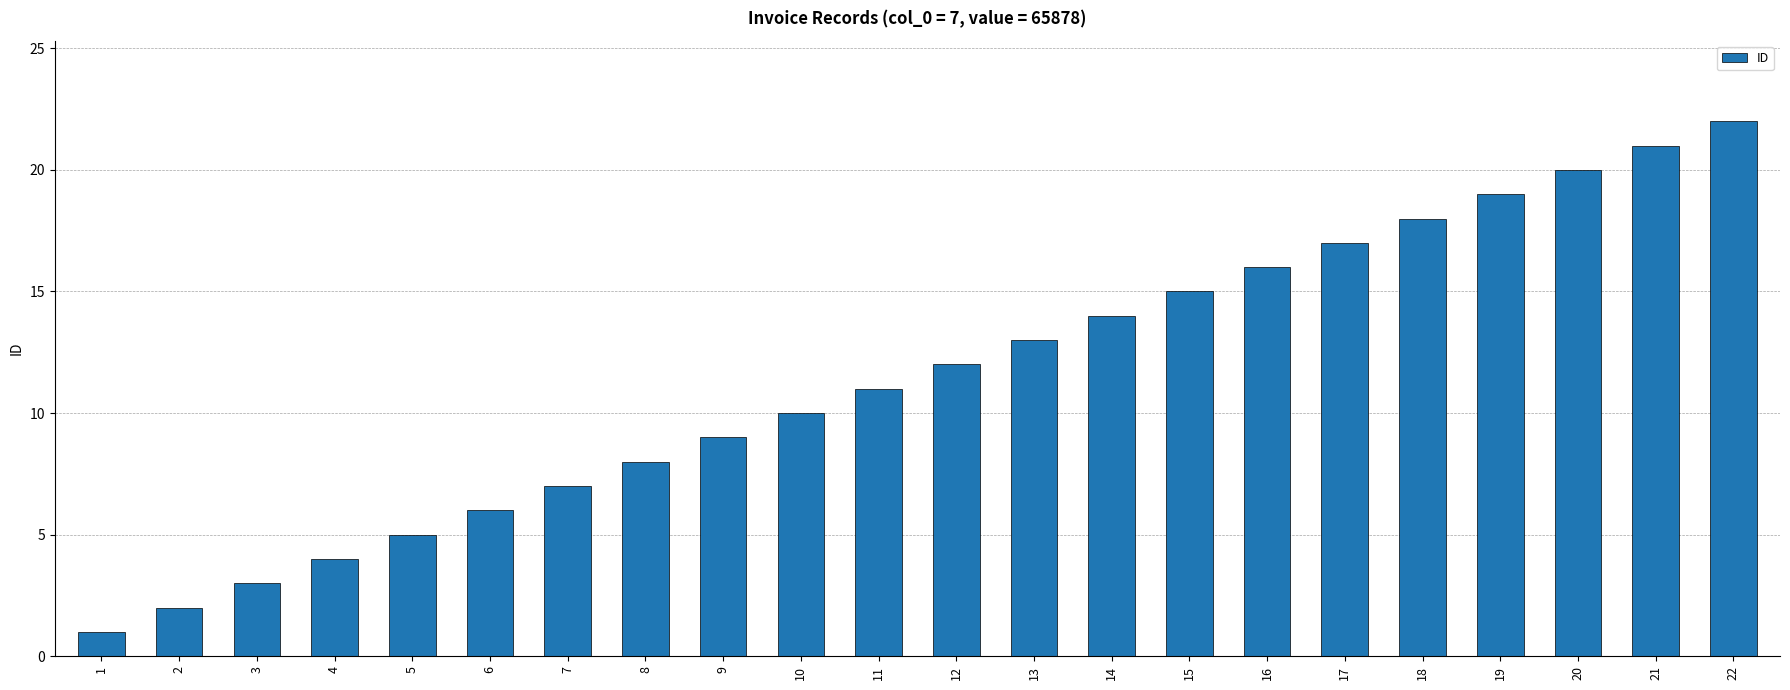

What is the minimum value shown in the chart?

1